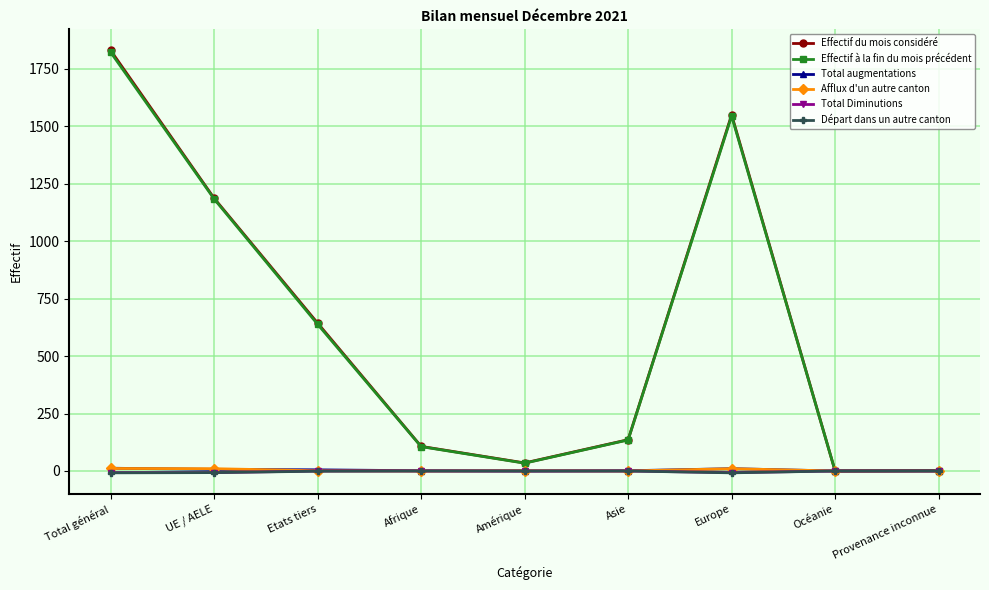

What is the highest value of the Effectif à la fin du mois précédent series?

1821